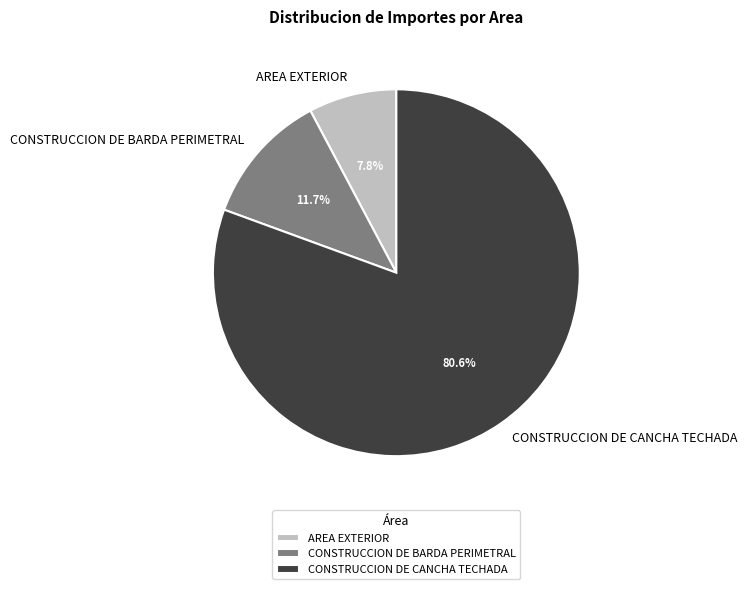

What is the majority slice?

CONSTRUCCION DE CANCHA TECHADA